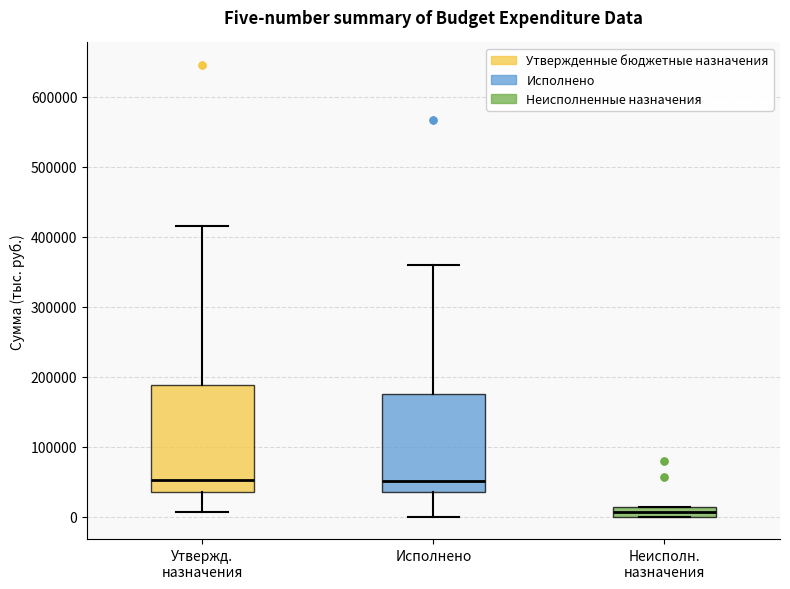

Comparing the boxes themselves (not the whiskers), which one is the tallest?

Утвержд. назначения